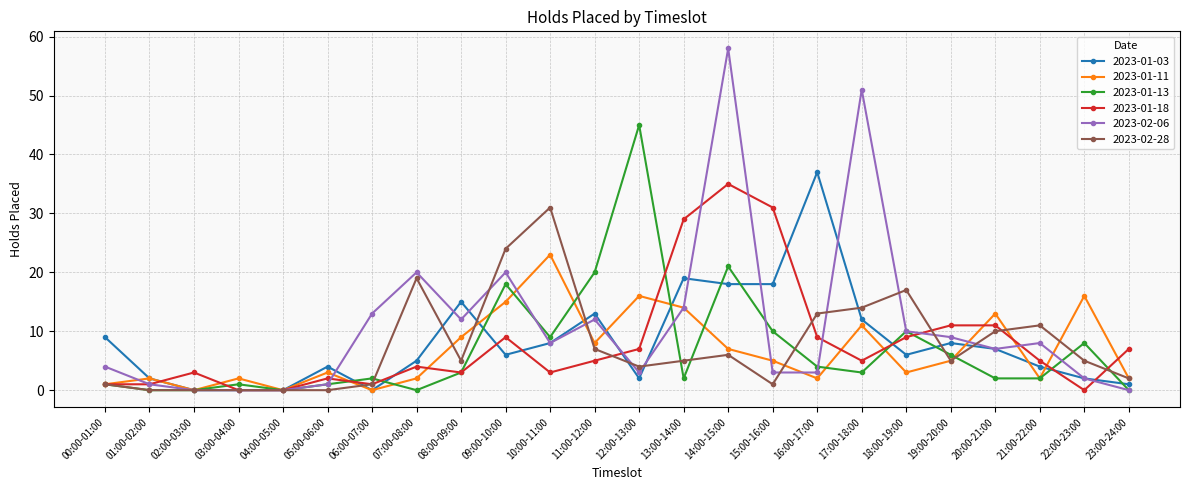

What are all the series names shown in the legend?

2023-01-03, 2023-01-11, 2023-01-13, 2023-01-18, 2023-02-06, 2023-02-28